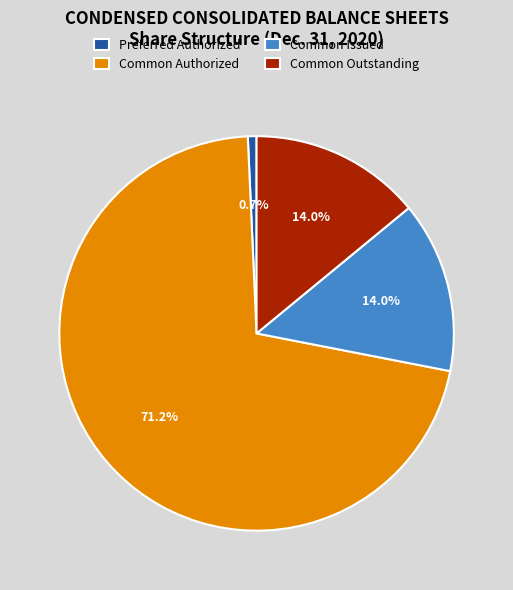

Is there a majority slice in this chart?

Yes